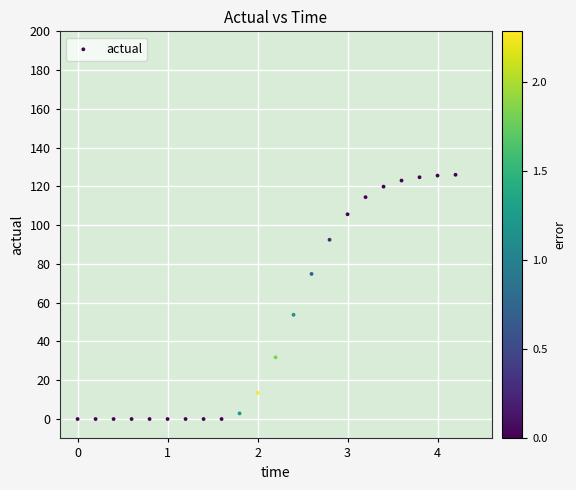

What Y value in the scatter plot is closest to 63?

53.8